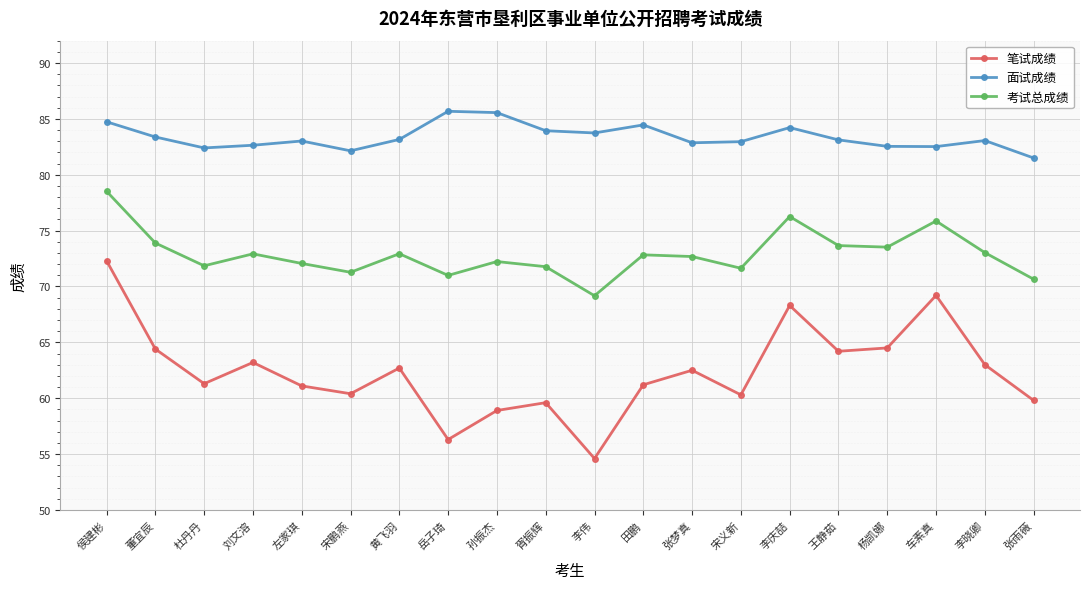

What is the value of the 笔试成绩 point at the 9th from the left?

58.9